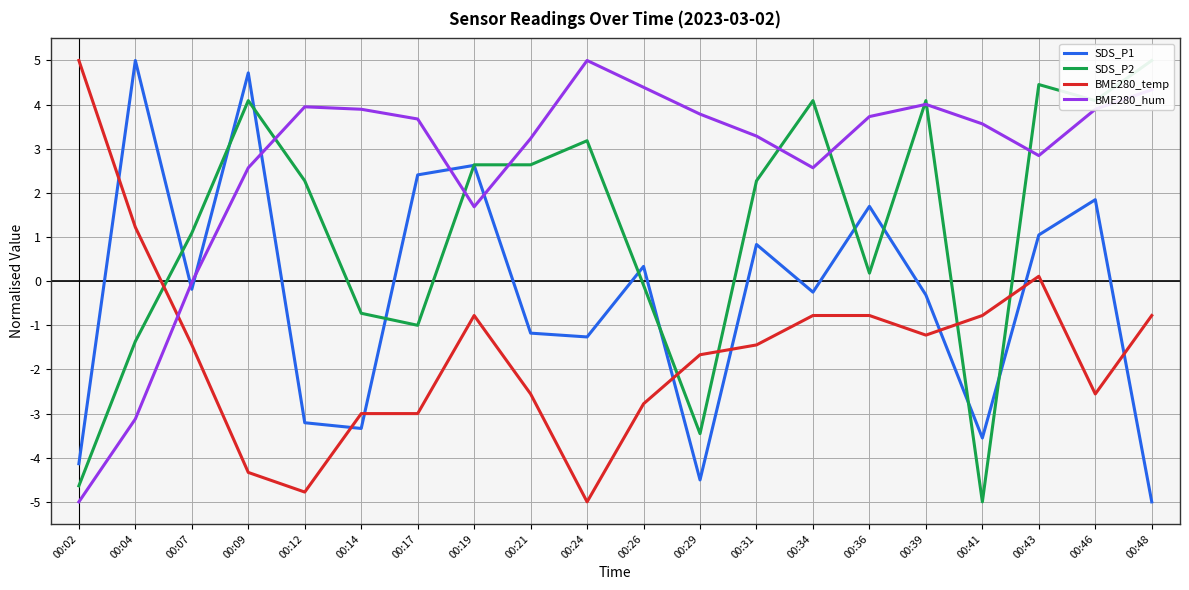

Between 00:17 and 00:43, which series saw the biggest shift?

SDS_P2